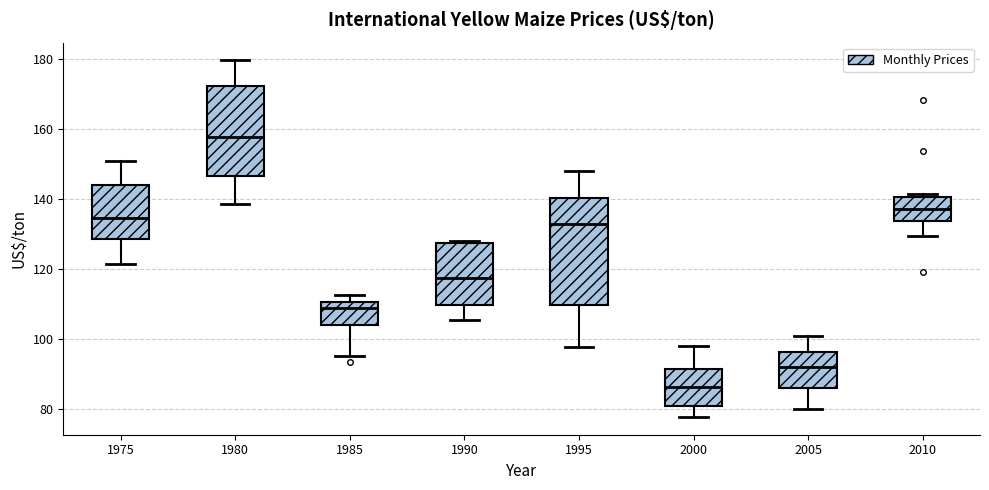

Reading left to right, read every box against the y-axis: the position of its median line, the range the box covers, and the ends of its whiskers. The values are not printed on the chart, so give them approximately, as read against the axis.

1975: median 134, box 128 to 144, whiskers 122 to 150
1980: median 158, box 146 to 172, whiskers 138 to 180
1985: median 108, box 104 to 110, whiskers 96 to 112
1990: median 118, box 110 to 128, whiskers 106 to 128
1995: median 132, box 110 to 140, whiskers 98 to 148
2000: median 86, box 80 to 92, whiskers 78 to 98
2005: median 92, box 86 to 96, whiskers 80 to 100
2010: median 138, box 134 to 140, whiskers 130 to 142